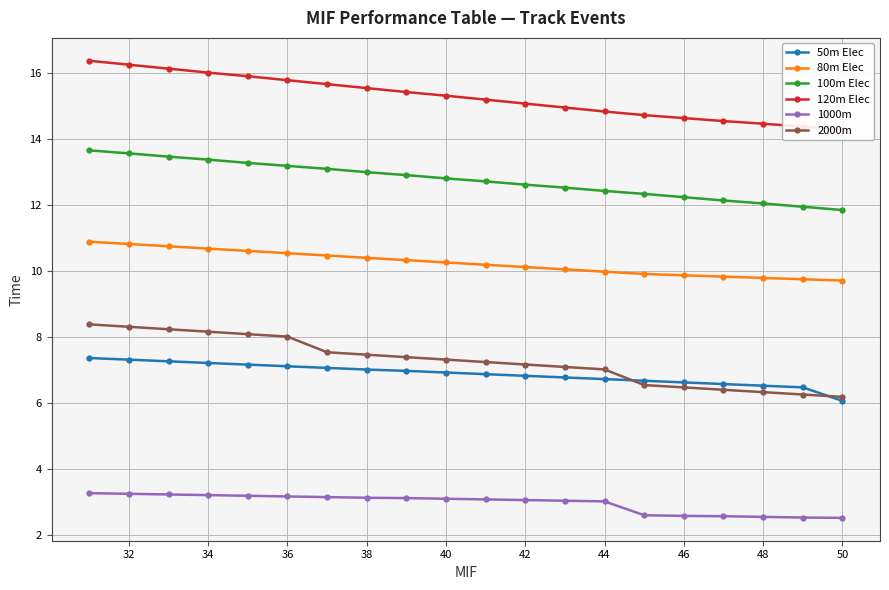

Is it true that 80m Elec equals 10.4 at 38?

True